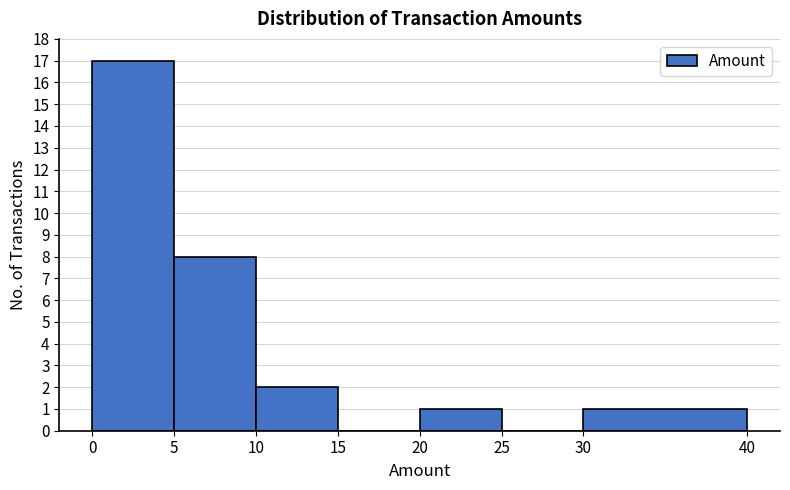

How tall is the bar that spans 20 to 25 on the x-axis? The values are not printed on the chart, so give them approximately, as read against the axis.

1